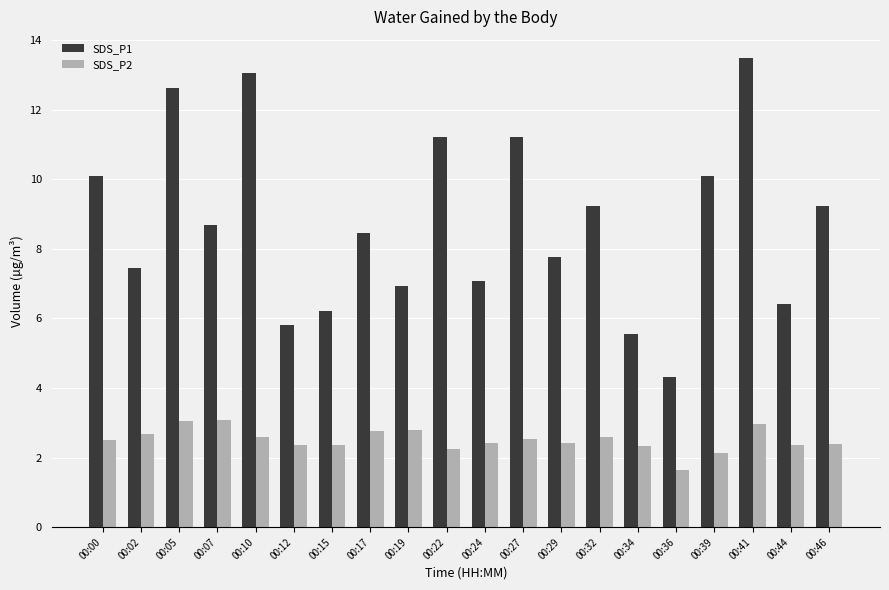

What is the sum of the SDS_P1 values at 00:34 and 00:02?

13.0